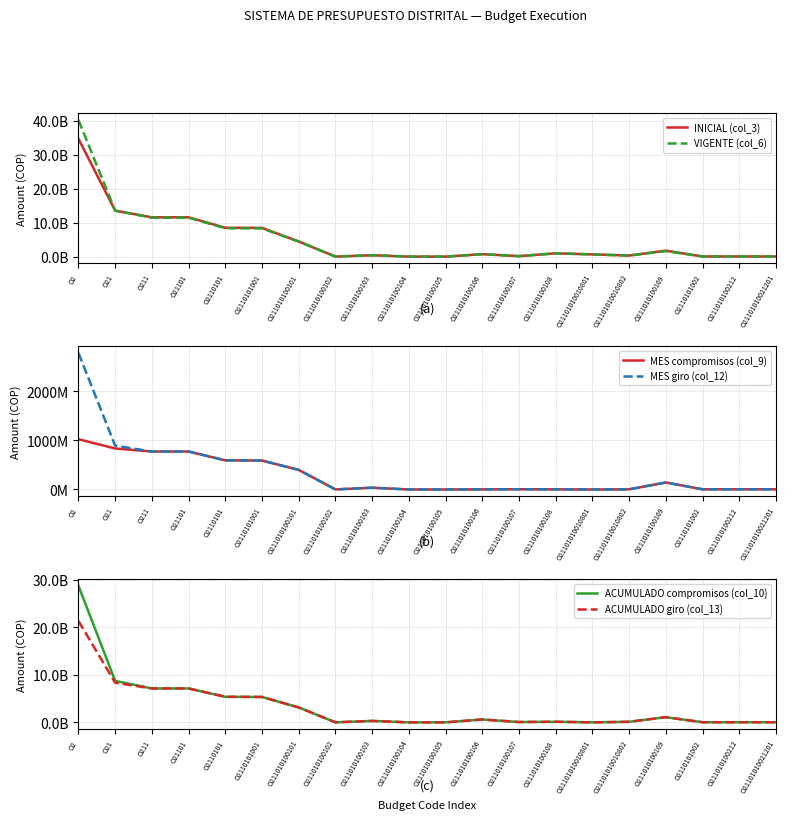

What is the value of the ACUMULADO compromisos (col_10) point at the 11th from the left?

1101413